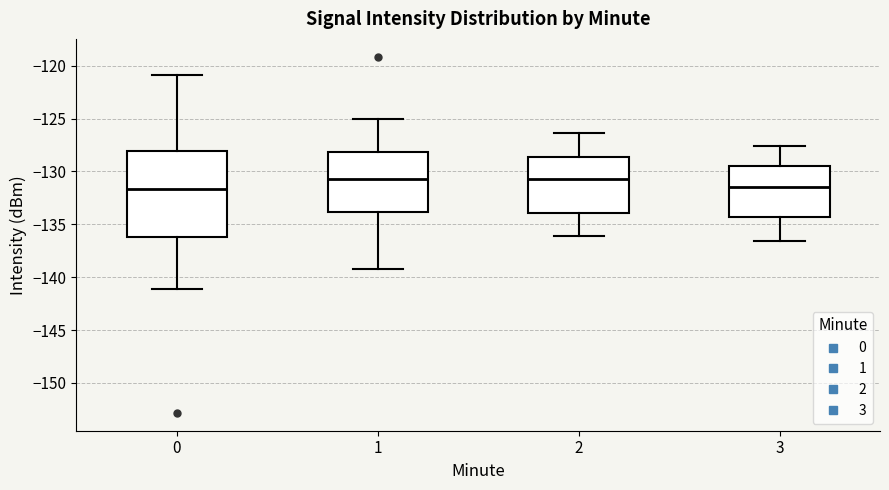

Reading left to right, read every box against the y-axis: the position of its median line, the range the box covers, and the ends of its whiskers. The values are not printed on the chart, so give them approximately, as read against the axis.

0: median -131.5, box -136.0 to -128.0, whiskers -141.0 to -121.0
1: median -130.5, box -134.0 to -128.0, whiskers -139.0 to -125.0
2: median -130.5, box -134.0 to -128.5, whiskers -136.0 to -126.5
3: median -131.5, box -134.5 to -129.5, whiskers -136.5 to -127.5